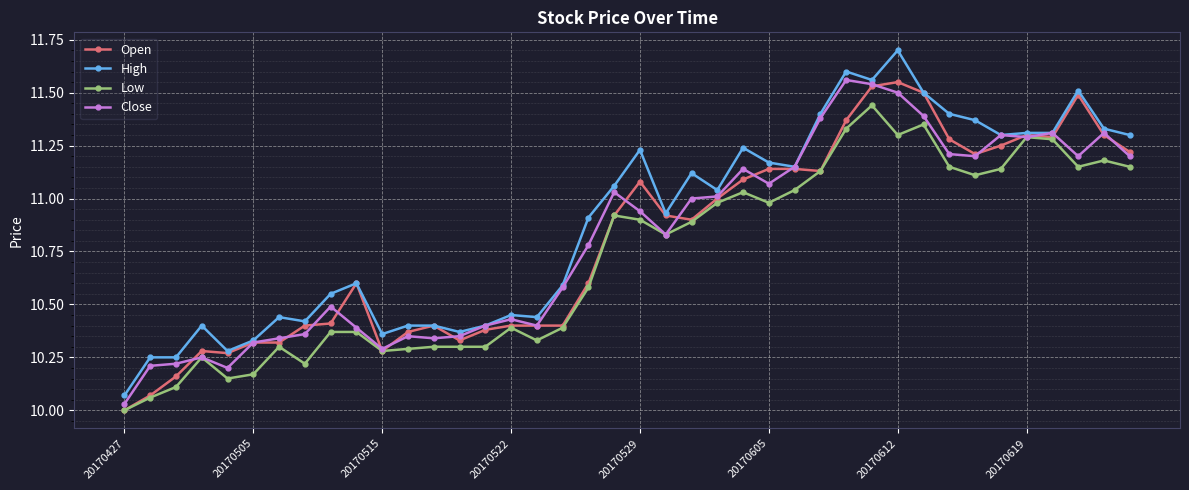

Which series has the widest spread of values?

High